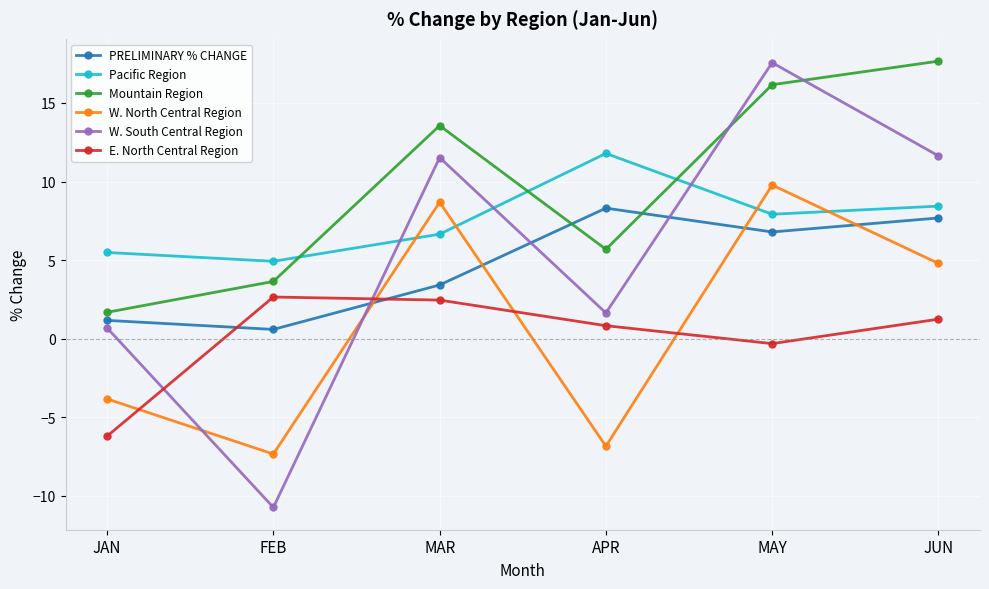

Read the E. North Central Region value at APR.

0.8